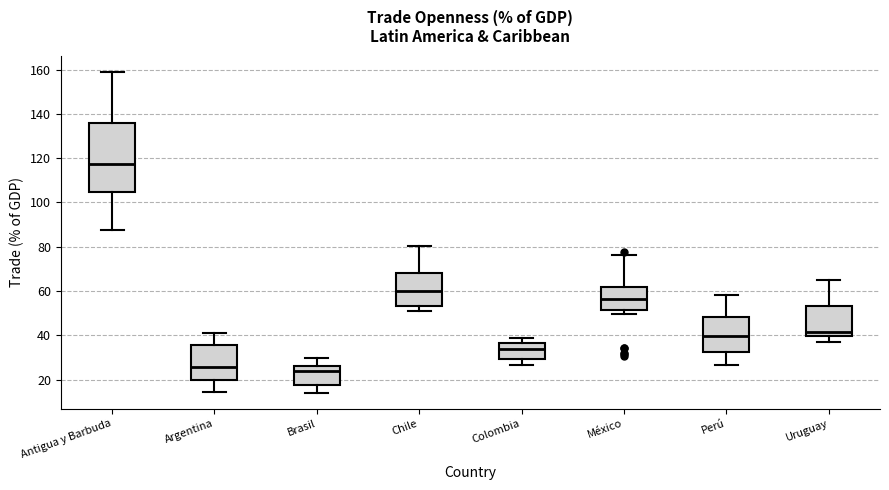

Reading left to right, read every box against the y-axis: the position of its median line, the range the box covers, and the ends of its whiskers. The values are not printed on the chart, so give them approximately, as read against the axis.

Antigua y Barbuda: median 118, box 104 to 136, whiskers 88 to 158
Argentina: median 26, box 20 to 36, whiskers 14 to 40
Brasil: median 24, box 18 to 26, whiskers 14 to 30
Chile: median 60, box 54 to 68, whiskers 50 to 80
Colombia: median 34, box 30 to 36, whiskers 26 to 38
México: median 56, box 52 to 62, whiskers 50 to 76
Perú: median 40, box 32 to 48, whiskers 26 to 58
Uruguay: median 42, box 40 to 54, whiskers 36 to 66